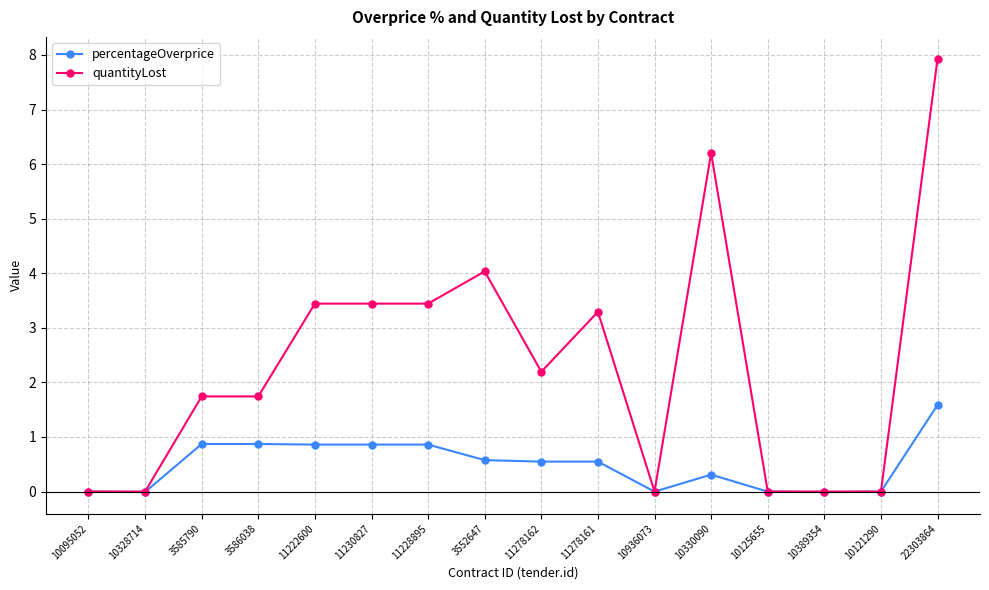

The value of quantityLost at 3586038 is 1.7. True or false?

True